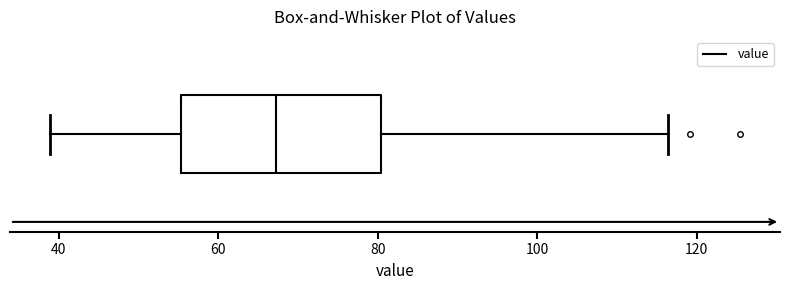

Where does the right whisker of the box end on the x-axis? The values are not printed on the chart, so give them approximately, as read against the axis.

116